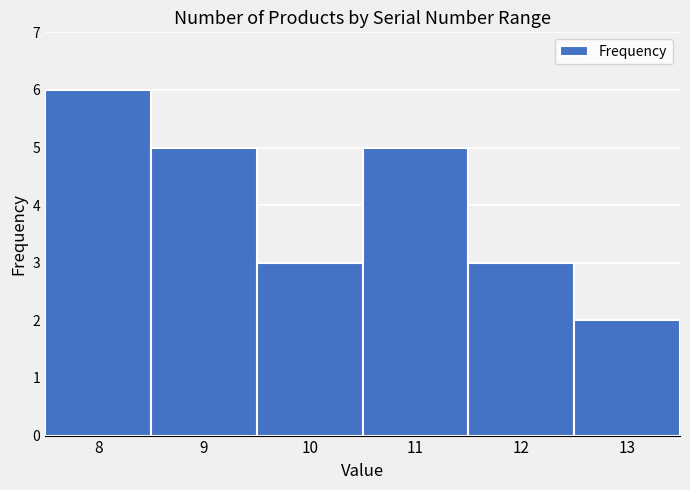

Reading left to right, list every bar in this chart as the range it spans on the x-axis followed by its height. The values are not printed on the chart, so give them approximately, as read against the axis.

7.5 to 8.5: 6
8.5 to 9.5: 5
9.5 to 10.5: 3
10.5 to 11.5: 5
11.5 to 12.5: 3
12.5 to 13.5: 2